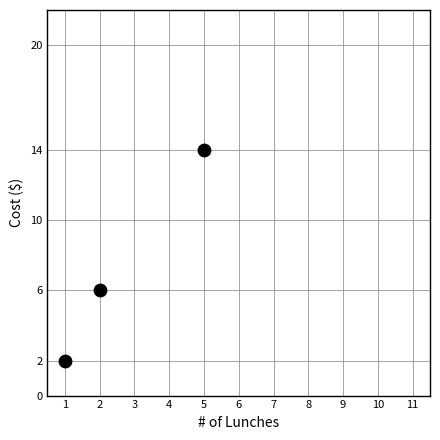

What is the average Y value?

7